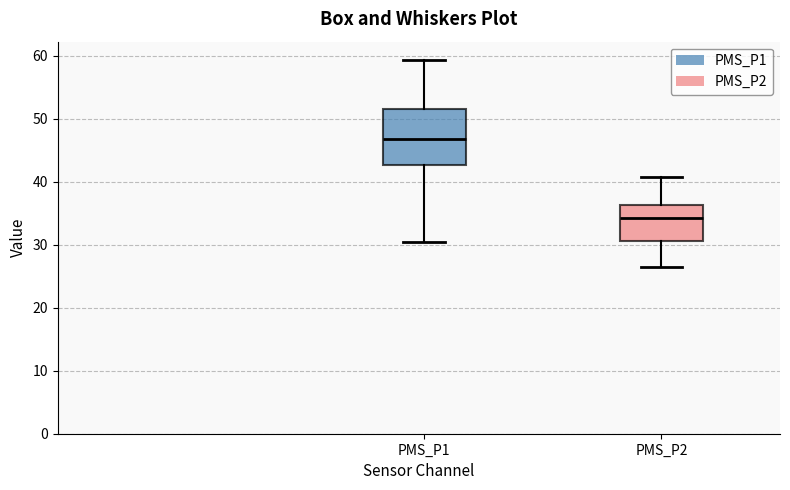

Comparing the boxes themselves (not the whiskers), which one is the tallest?

PMS_P1